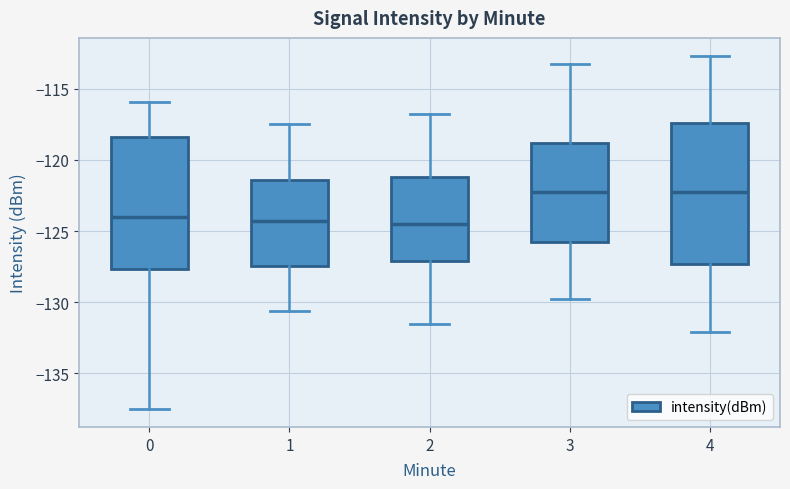

Reading left to right, transcribe this box plot: for each box, give where its median line is, the range the box spans, and where its two whiskers end, as read against the y-axis. The values are not printed on the chart, so give them approximately, as read against the axis.

0: median -124.0, box -127.5 to -118.5, whiskers -137.5 to -116.0
1: median -124.5, box -127.5 to -121.5, whiskers -130.5 to -117.5
2: median -124.5, box -127.0 to -121.0, whiskers -131.5 to -117.0
3: median -122.0, box -126.0 to -119.0, whiskers -130.0 to -113.0
4: median -122.5, box -127.5 to -117.5, whiskers -132.0 to -112.5